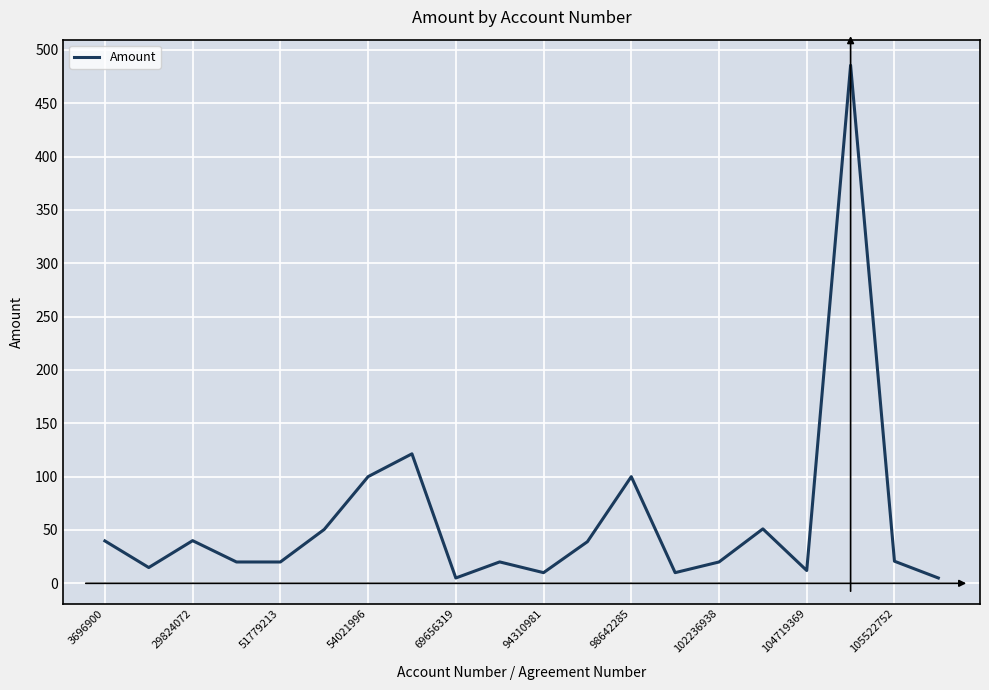

What is the greatest value displayed?

485.6